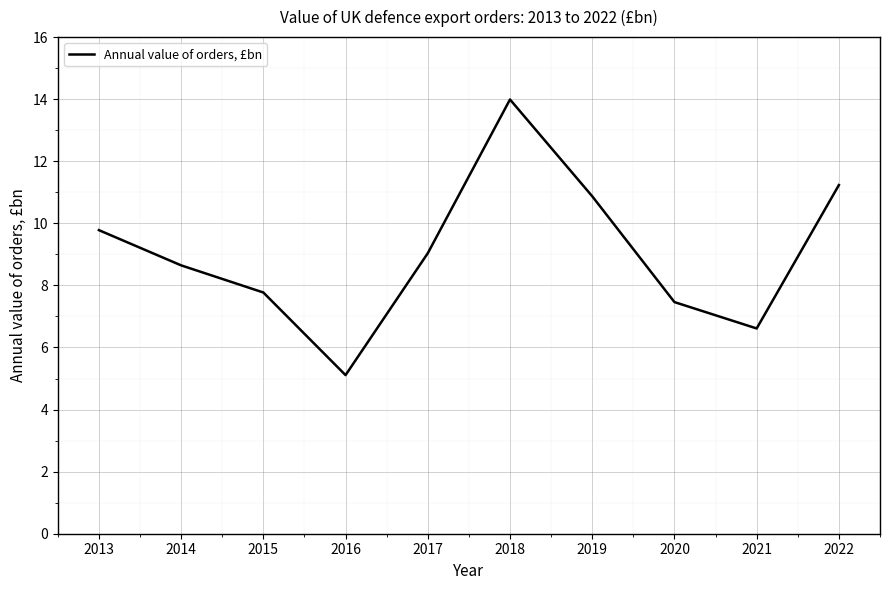

What is the ratio of the value at 2018 to the value at 2019?

1.3